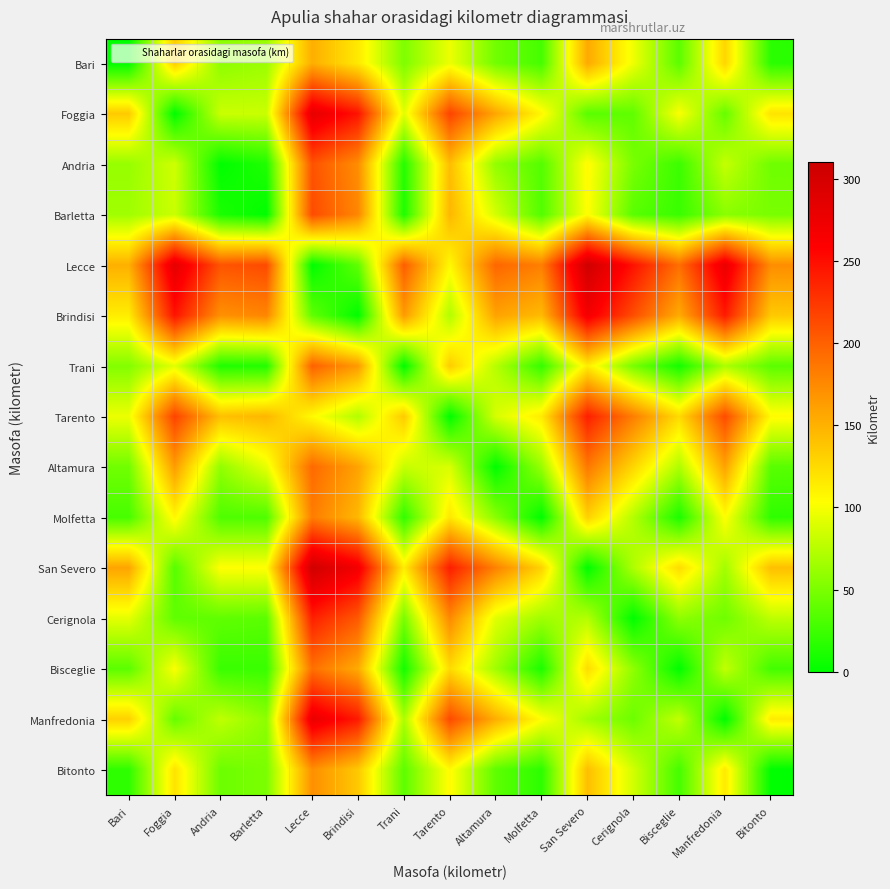

Which category has the lowest value across all series?

Bari